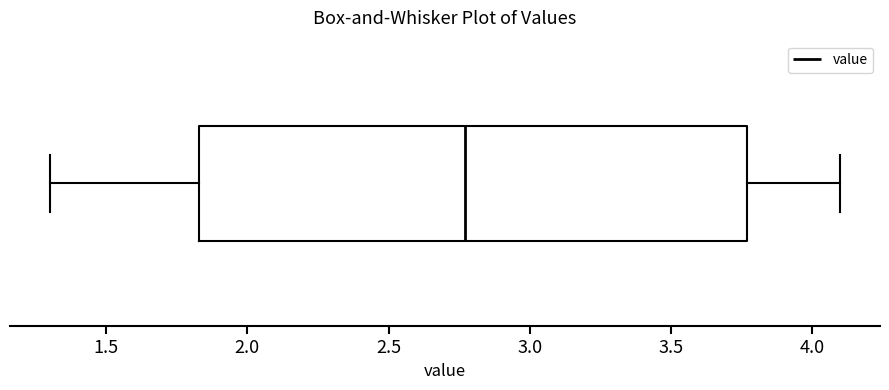

Where does the median line of the box sit on the x-axis? The values are not printed on the chart, so give them approximately, as read against the axis.

2.75